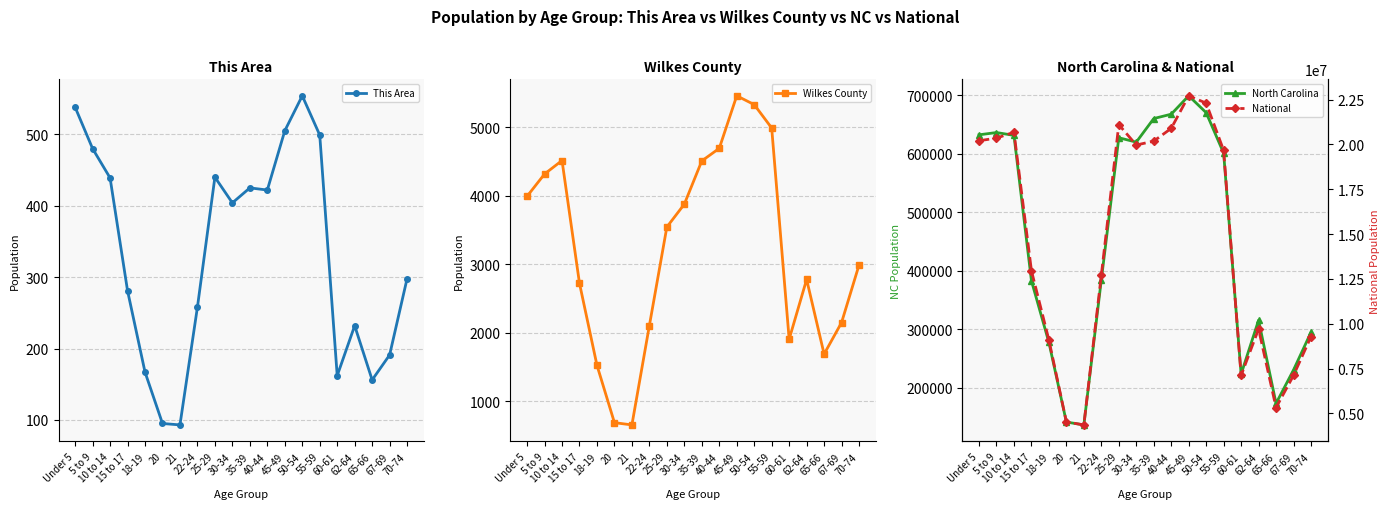

What are all the series names shown in the legend?

This Area, Wilkes County, North Carolina, National